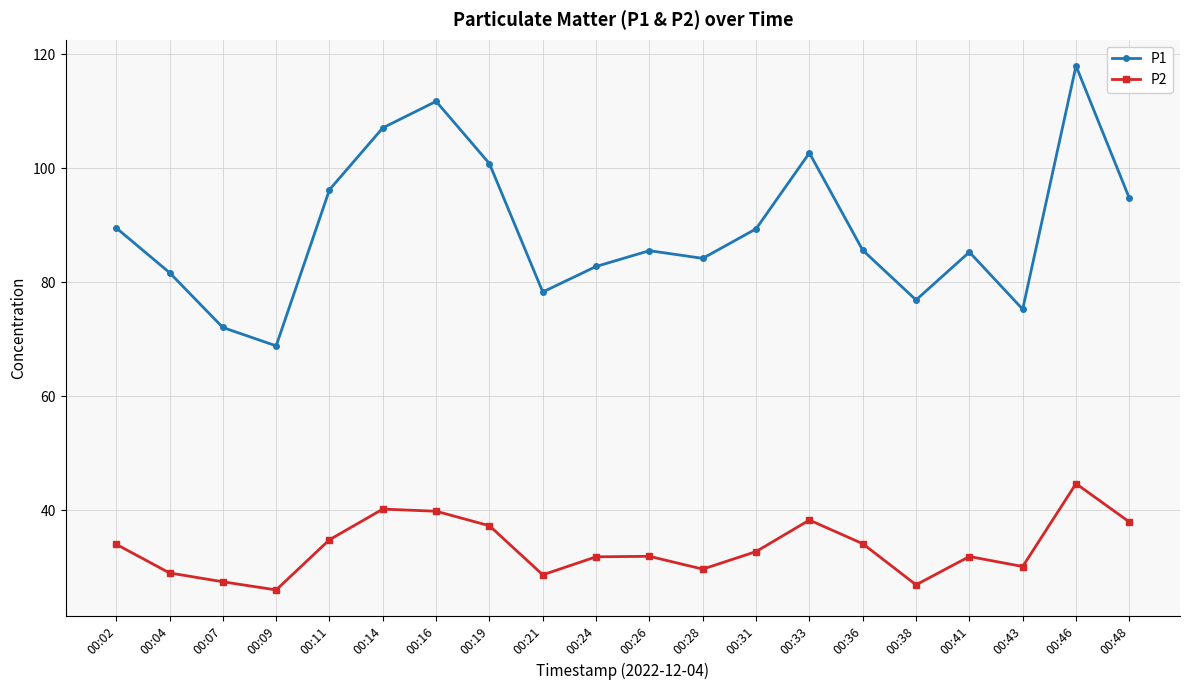

What is the value of the P1 point at the 18th from the left?

75.3